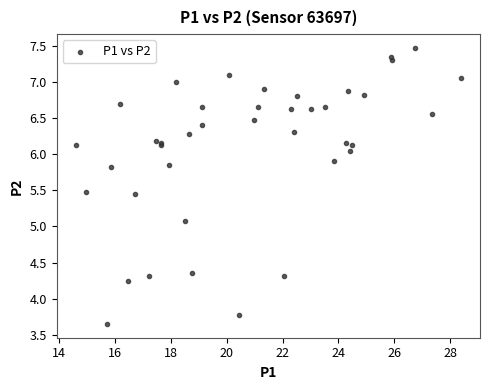

What Y value in the scatter plot is closest to 5?

5.1